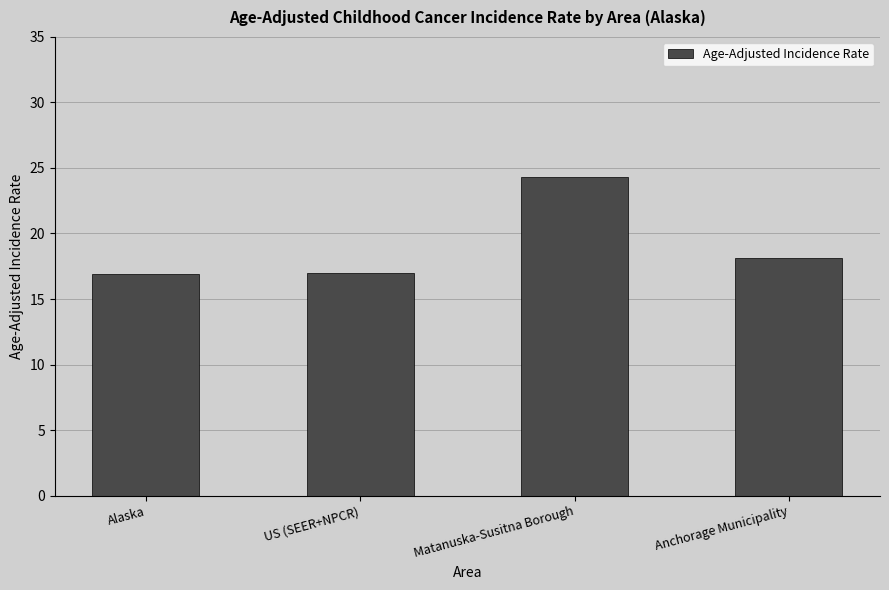

Count the number of data series in this chart.

1